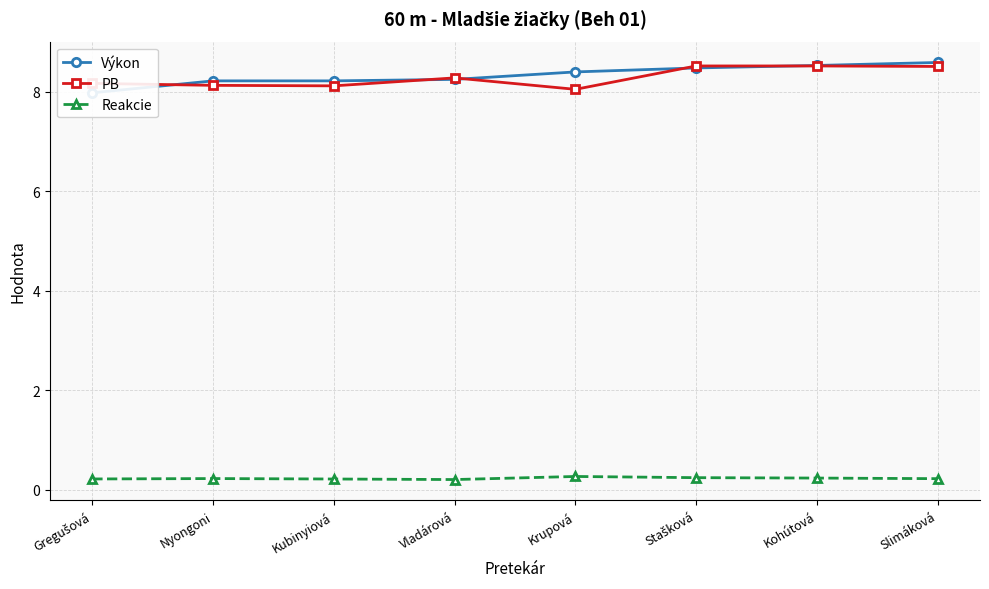

Reading left to right, transcribe all the data shown in this chart.

Výkon: 8.0	8.2	8.2	8.2	8.4	8.5	8.5	8.6
PB: 8.2	8.1	8.1	8.3	8.1	8.5	8.5	8.5
Reakcie: 0.2	0.2	0.2	0.2	0.3	0.2	0.2	0.2